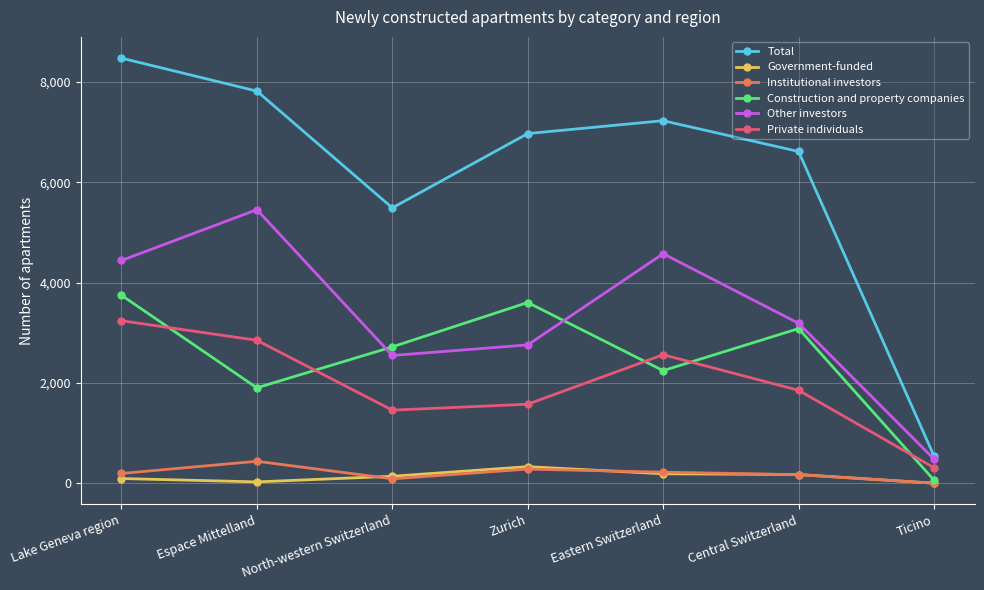

True or false: Construction and property companies has a value of 1077 at Zurich.

False